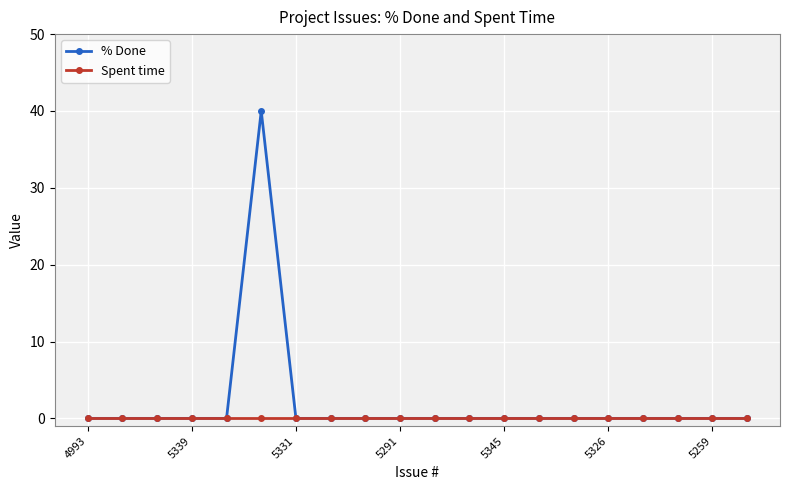

Which series has the widest spread of values?

% Done